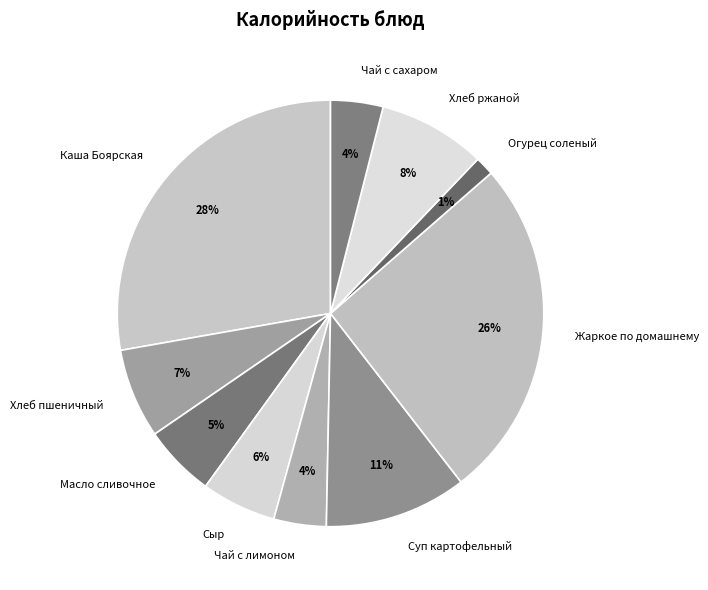

To the nearest percent, what is the average slice percentage?

10%